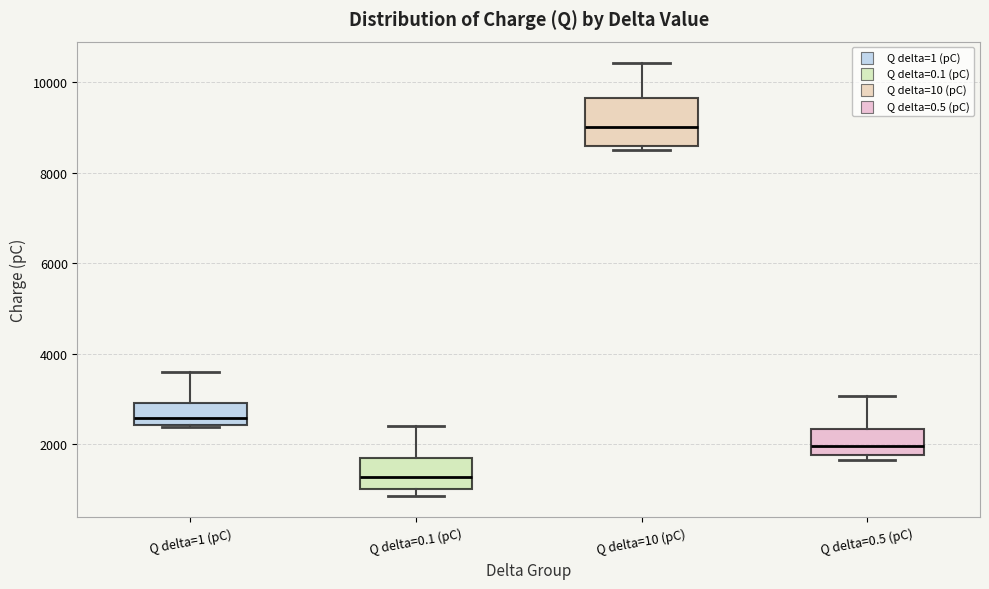

Which box is the tallest, from its lower edge to its upper edge?

Q delta=10 (pC)